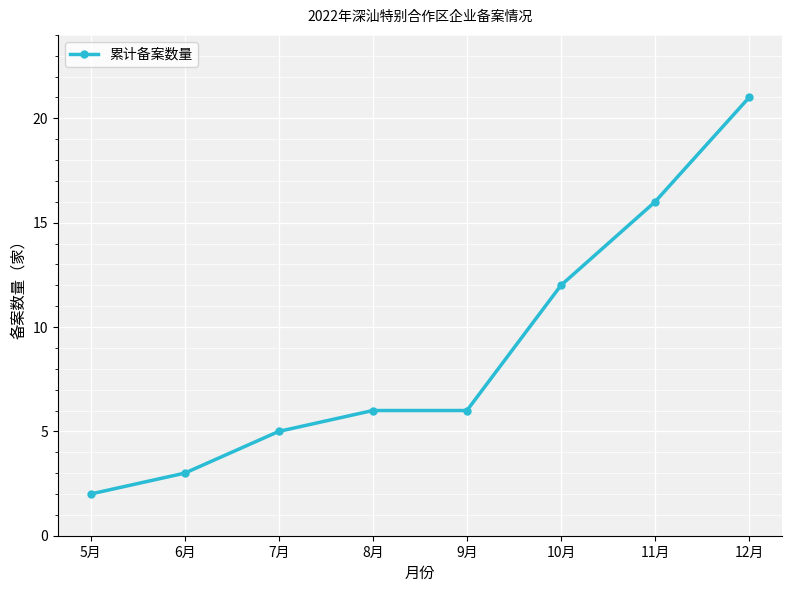

What is the change in value from 7月 to 9月?

+1